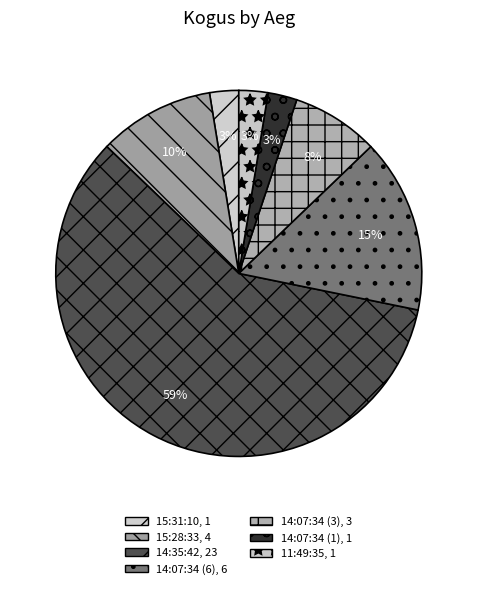

How many segments does this pie chart have?

7